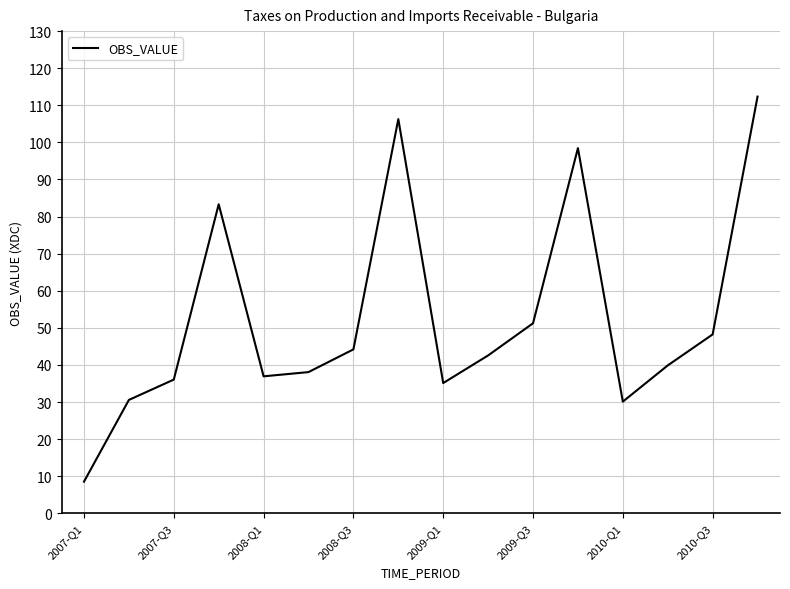

What is the difference between the maximum and minimum values?

103.8